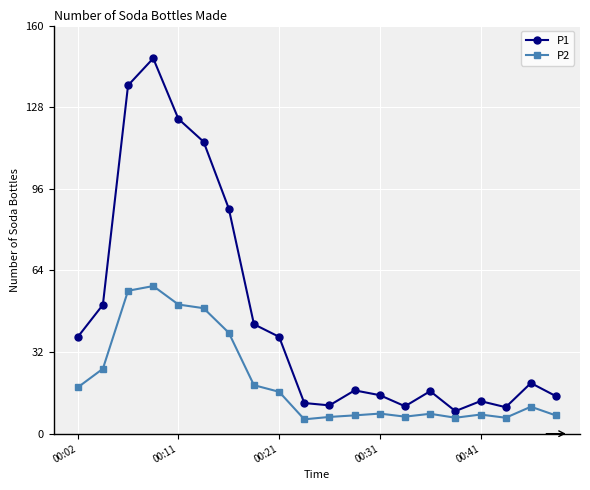

What is the value of the P2 point at the 4th from the left?

57.9